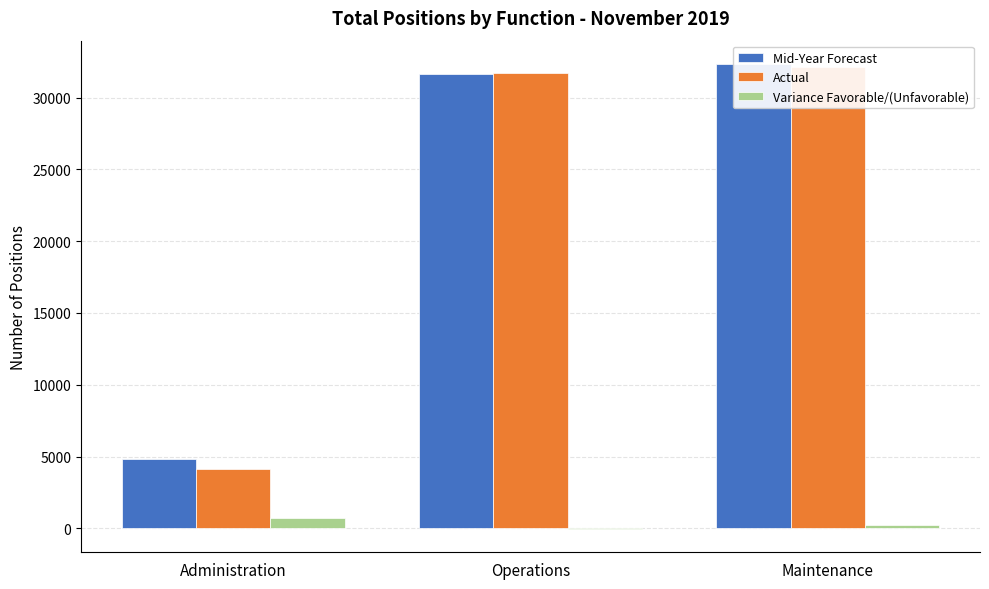

True or false: Actual has a value of 1382 at Administration.

False